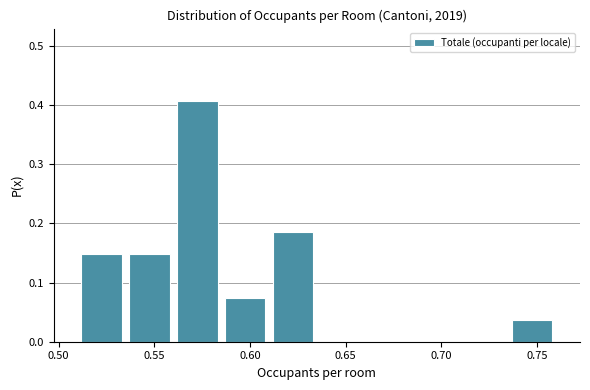

What is the height of the bar covering 0.535 to 0.560 on the x-axis? The values are not printed on the chart, so give them approximately, as read against the axis.

0.15